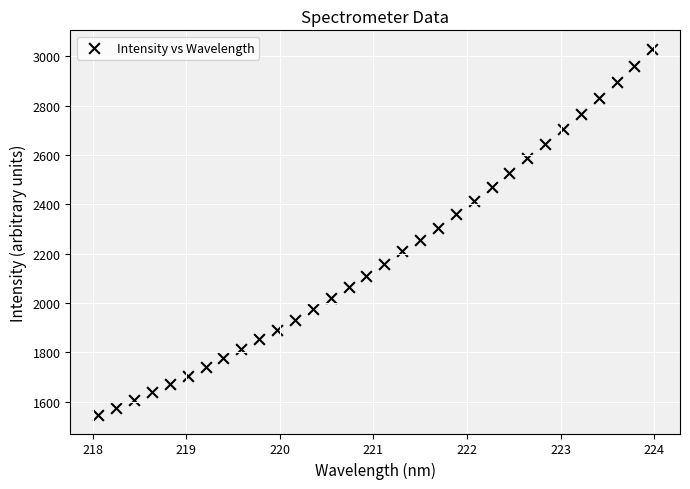

What is the range of X values (max minus min)?

5.9